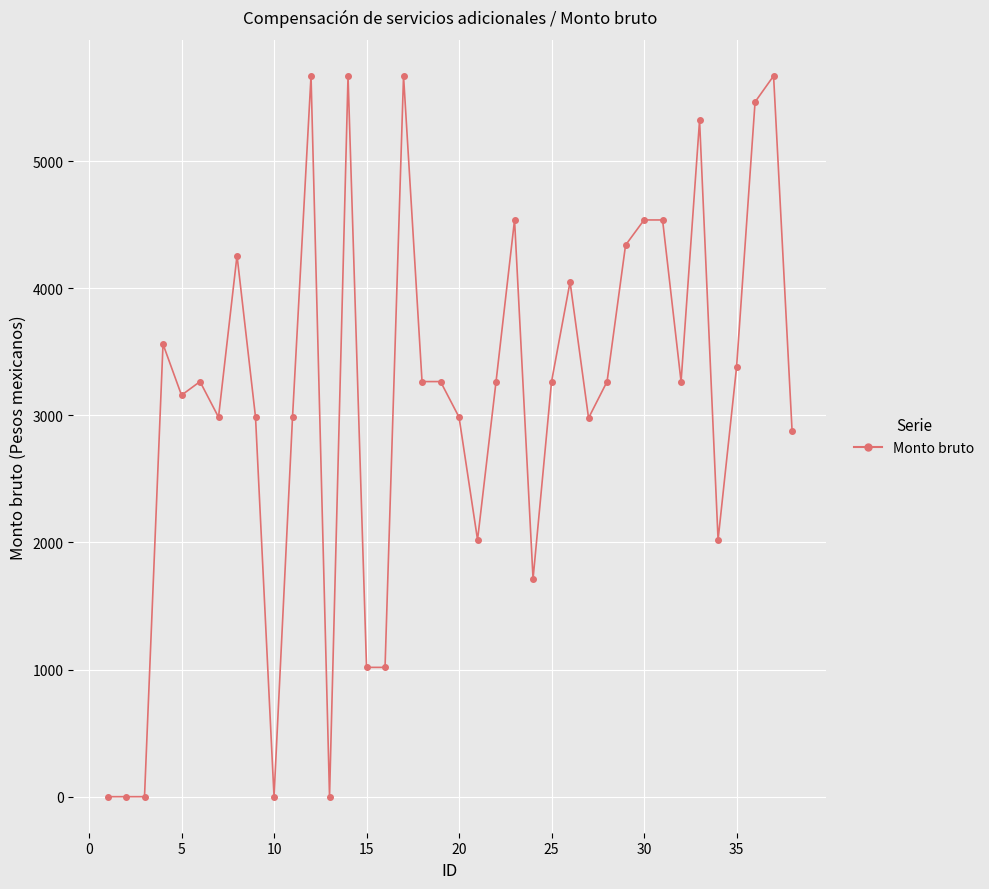

What is the maximum value shown in the chart?

5671.4